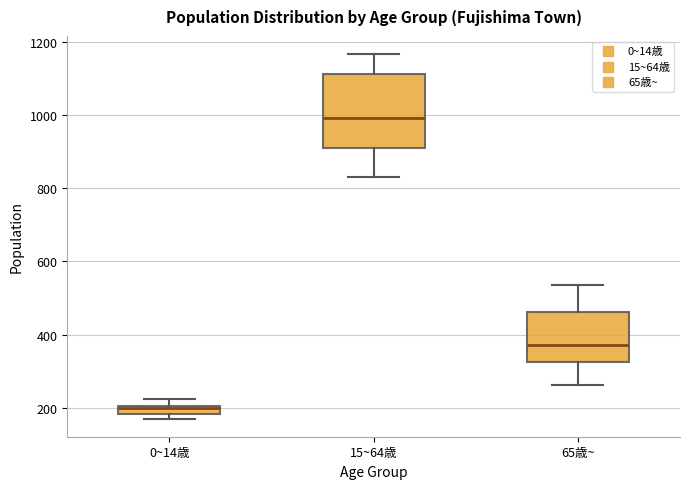

Where does the median line of the box for 15~64歳 sit on the y-axis? The values are not printed on the chart, so give them approximately, as read against the axis.

1000